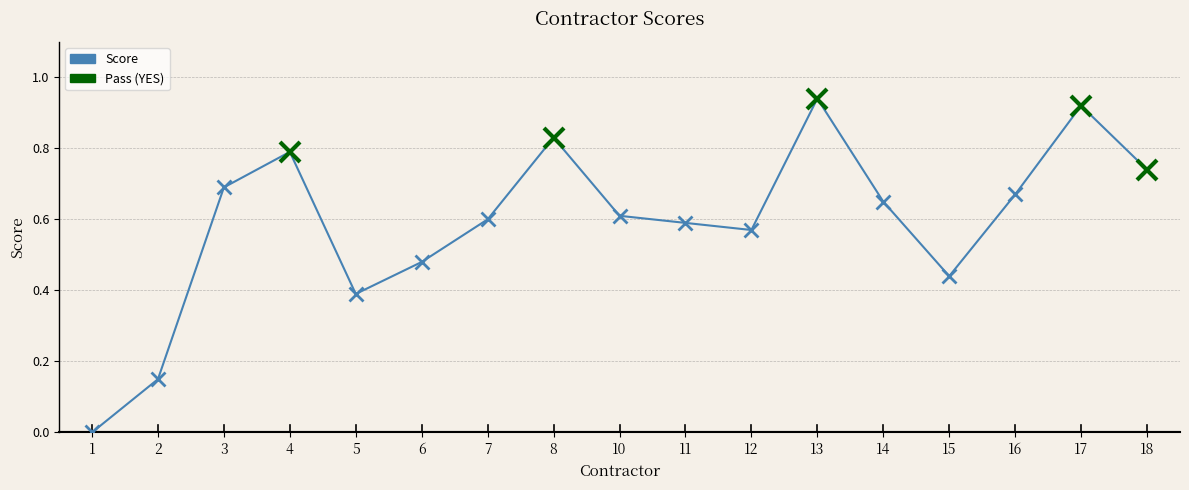

The chart shows a value of 0.5 at 4. True or false?

False